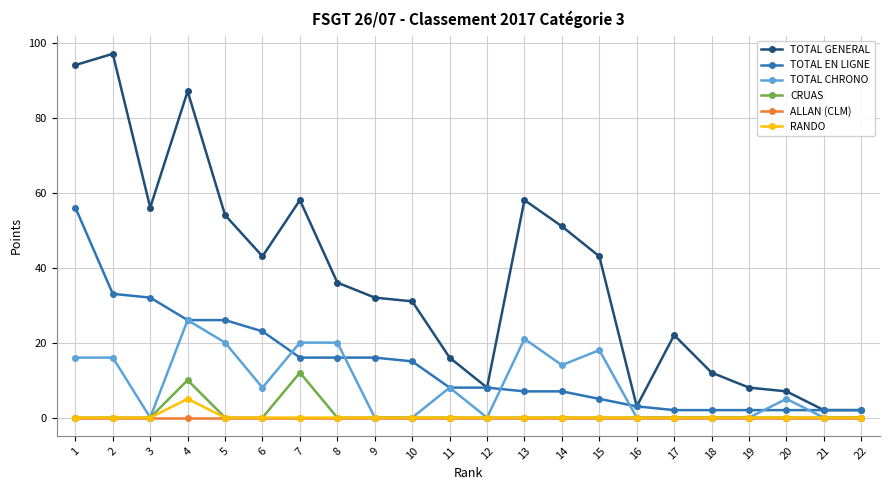

List the series in order of their peak value, lowest first.

ALLAN (CLM), RANDO, CRUAS, TOTAL CHRONO, TOTAL EN LIGNE, TOTAL GENERAL